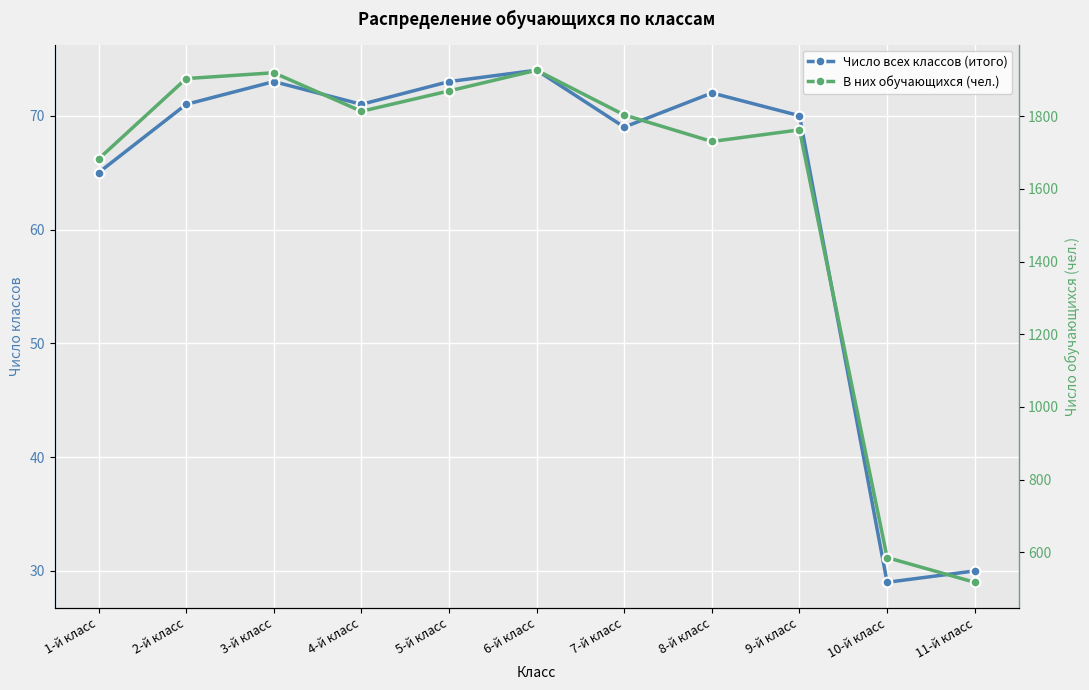

Reading left to right, transcribe all the data shown in this chart.

Число всех классов (итого): 1-й класс=65	2-й класс=71	3-й класс=73	4-й класс=71	5-й класс=73	6-й класс=74	7-й класс=69	8-й класс=72	9-й класс=70	10-й класс=29	11-й класс=30
В них обучающихся (чел.): 1-й класс=1682	2-й класс=1903	3-й класс=1919	4-й класс=1813	5-й класс=1869	6-й класс=1926	7-й класс=1803	8-й класс=1730	9-й класс=1762	10-й класс=586	11-й класс=518